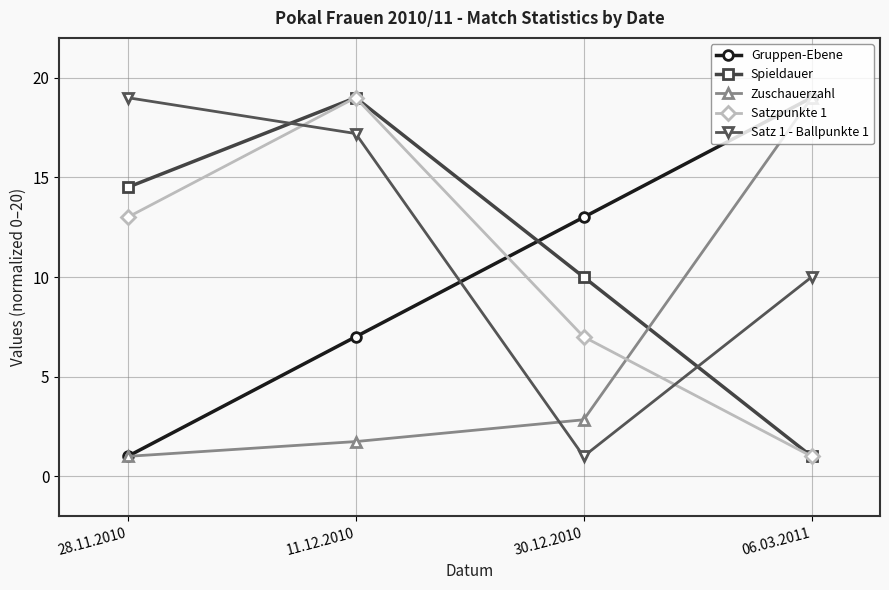

Reading right to left, what are all the values shown in this chart?

Gruppen-Ebene: 06.03.2011=19.0	30.12.2010=13.0	11.12.2010=7.0	28.11.2010=1.0
Spieldauer: 06.03.2011=1.0	30.12.2010=10.0	11.12.2010=19.0	28.11.2010=14.5
Zuschauerzahl: 06.03.2011=19.0	30.12.2010=2.8	11.12.2010=1.7	28.11.2010=1.0
Satzpunkte 1: 06.03.2011=1.0	30.12.2010=7.0	11.12.2010=19.0	28.11.2010=13.0
Satz 1 - Ballpunkte 1: 06.03.2011=10.0	30.12.2010=1.0	11.12.2010=17.2	28.11.2010=19.0